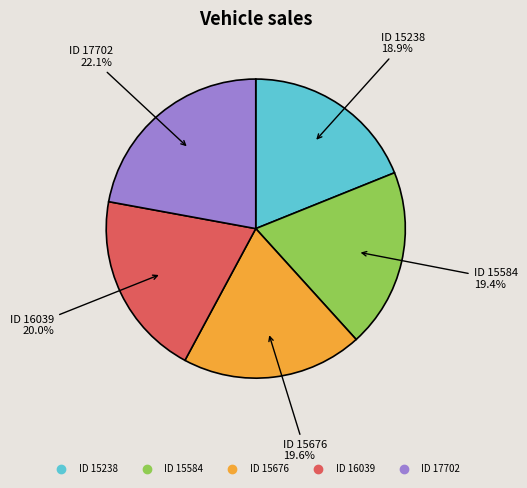

Does any single category account for the majority?

No